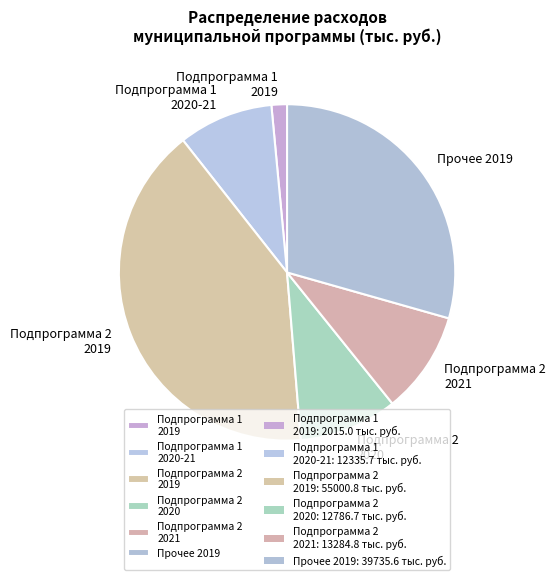

Between Прочее 2019 and Подпрограмма 1 2020-21, which is larger?

Прочее 2019